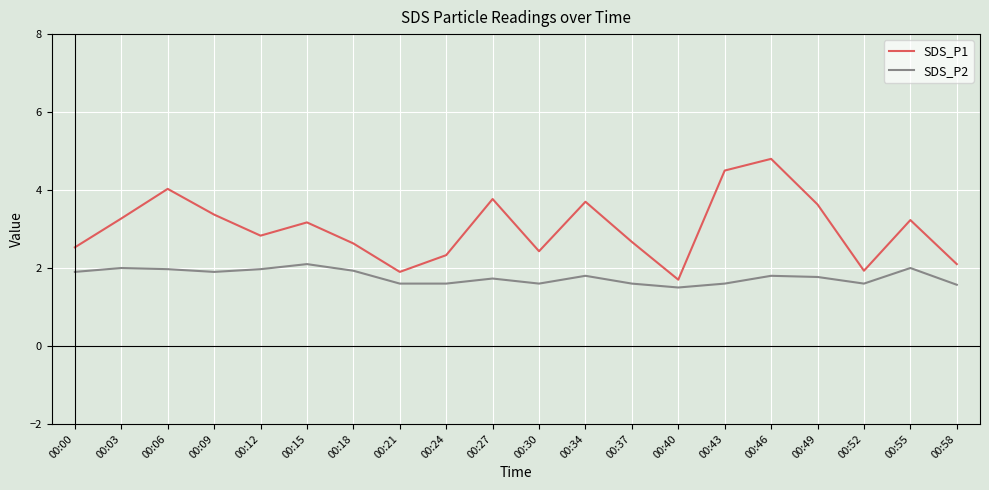

Rank the series by their average value, from highest to lowest.

SDS_P1, SDS_P2